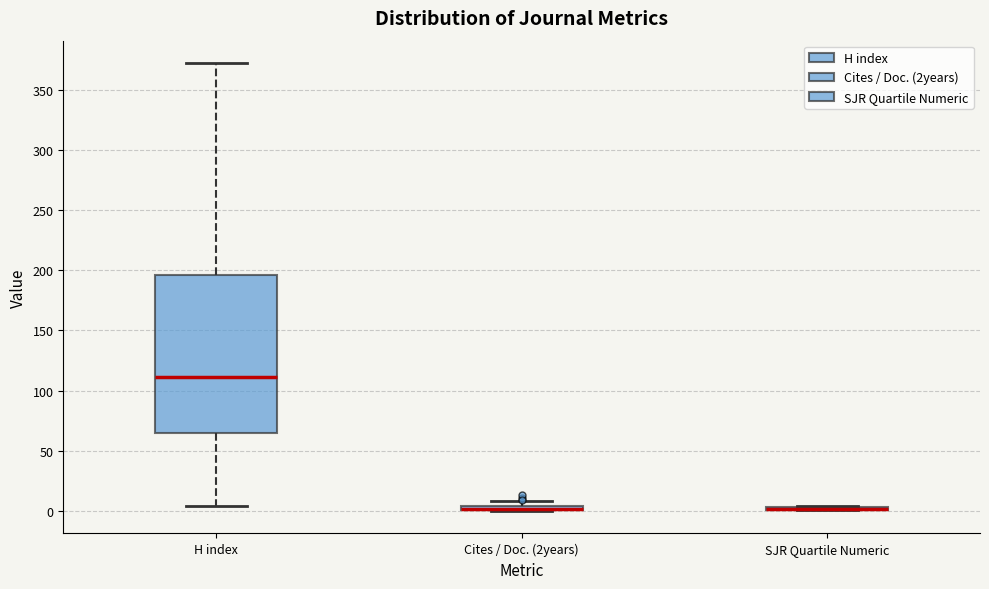

Where is the lower edge of the box for Cites / Doc. (2years) on the y-axis? The values are not printed on the chart, so give them approximately, as read against the axis.

0